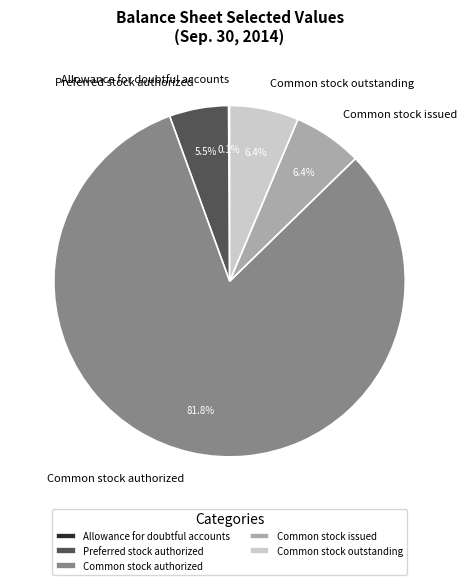

What portion of the pie excludes Common stock outstanding?

93.6%